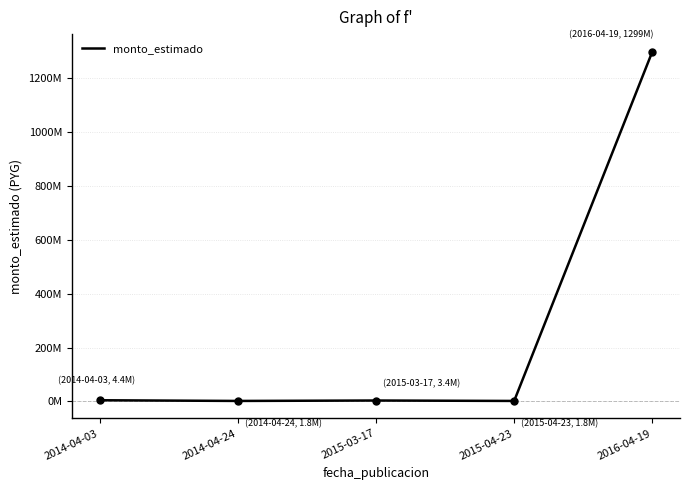

What is the minimum value shown in the chart?

1778000